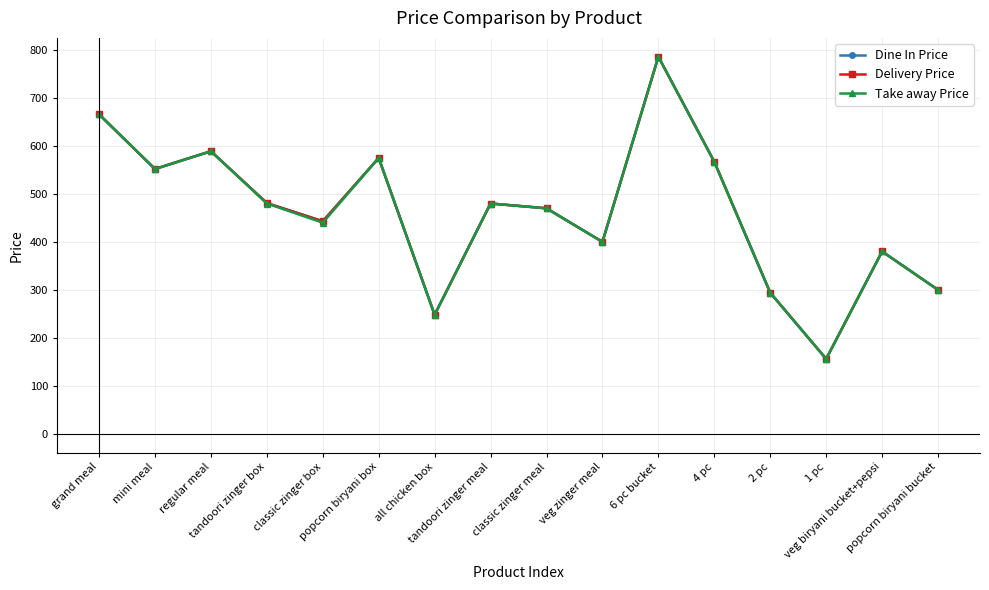

Is the value of Take away Price at veg biryani bucket+pepsi greater than the value of Dine In Price at 1 pc?

Yes